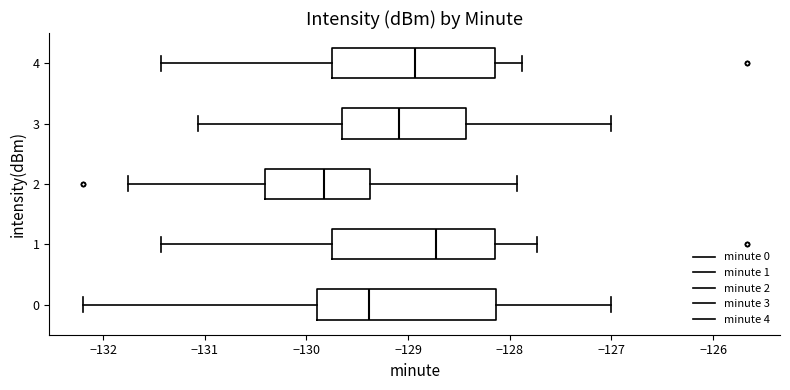

Which box's median line is the furthest to the left?

2